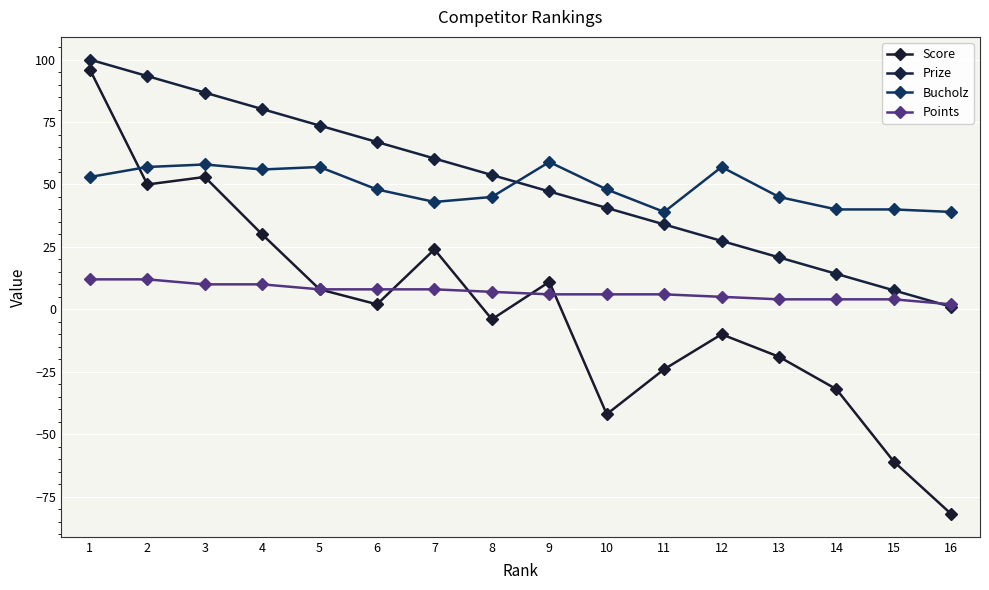

What is the maximum value for Points?

12.0